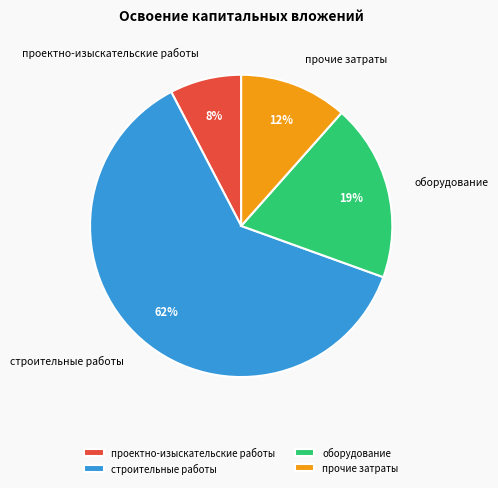

Is the sum of прочие затраты and оборудование greater than half?

No